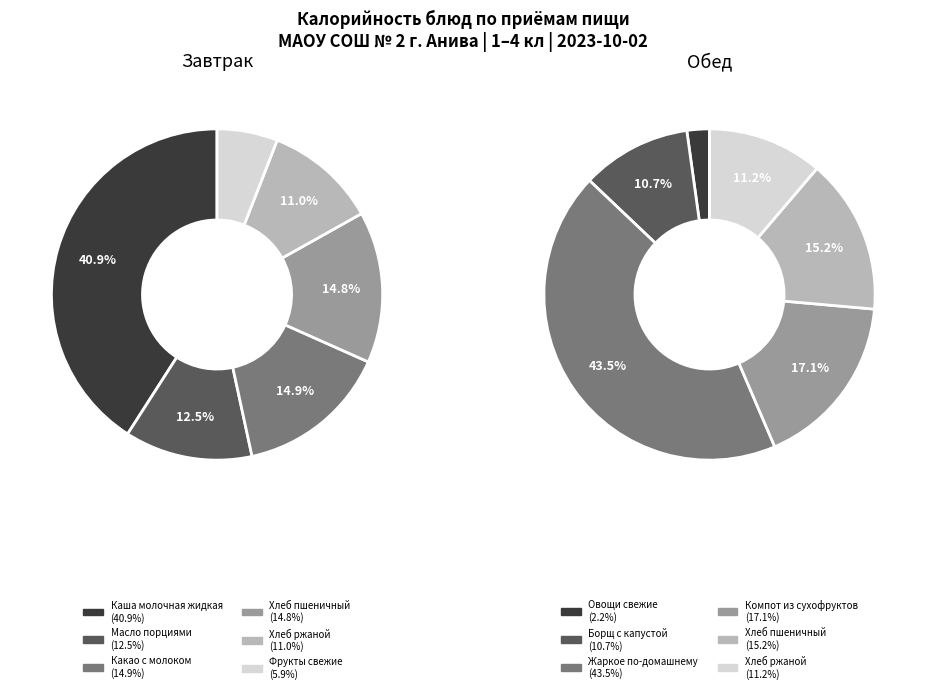

What is the smallest slice in the pie chart?

Овощи свежие